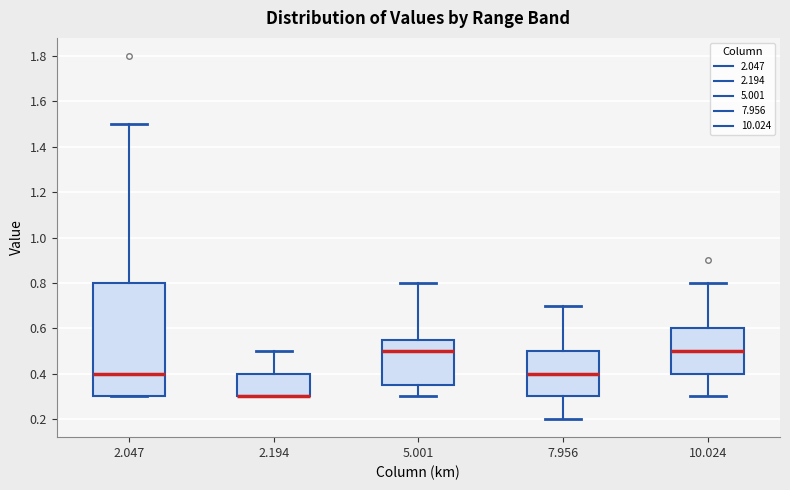

Reading left to right, transcribe this box plot: for each box, give where its median line is, the range the box spans, and where its two whiskers end, as read against the y-axis. The values are not printed on the chart, so give them approximately, as read against the axis.

2.047: median 0.40, box 0.30 to 0.80, whiskers 0.30 to 1.50
2.194: median 0.30 (drawn on the box's lower edge), box 0.30 to 0.40, whiskers 0.30 to 0.50
5.001: median 0.50, box 0.36 to 0.56, whiskers 0.30 to 0.80
7.956: median 0.40, box 0.30 to 0.50, whiskers 0.20 to 0.70
10.024: median 0.50, box 0.40 to 0.60, whiskers 0.30 to 0.80